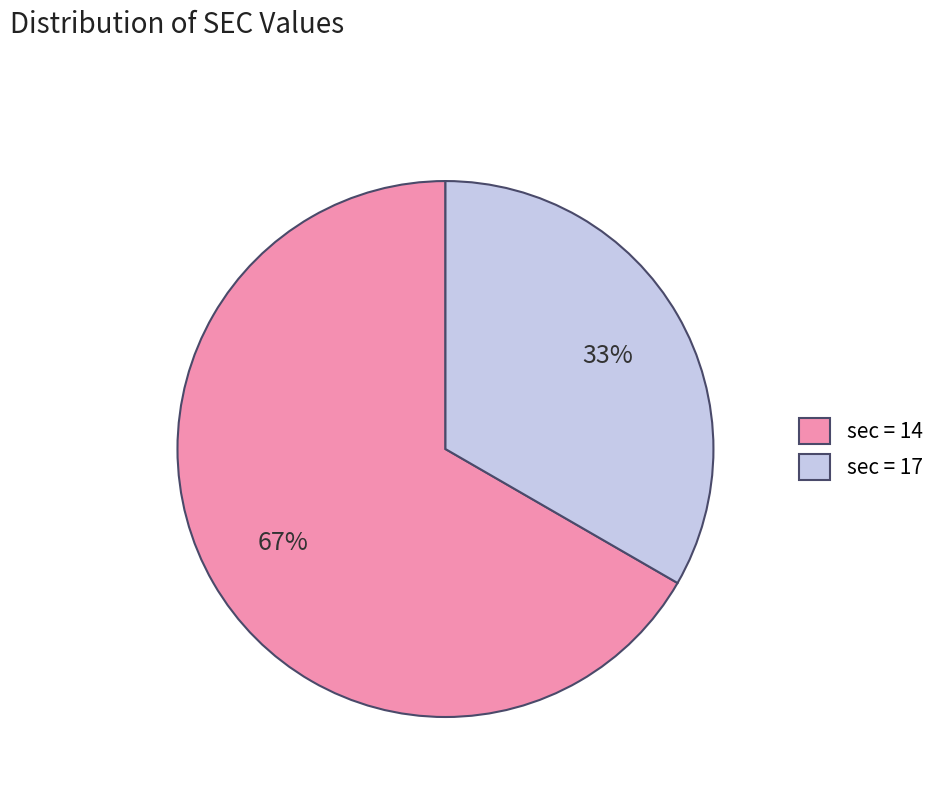

To the nearest percent, what percentage of the pie is sec = 17?

33%